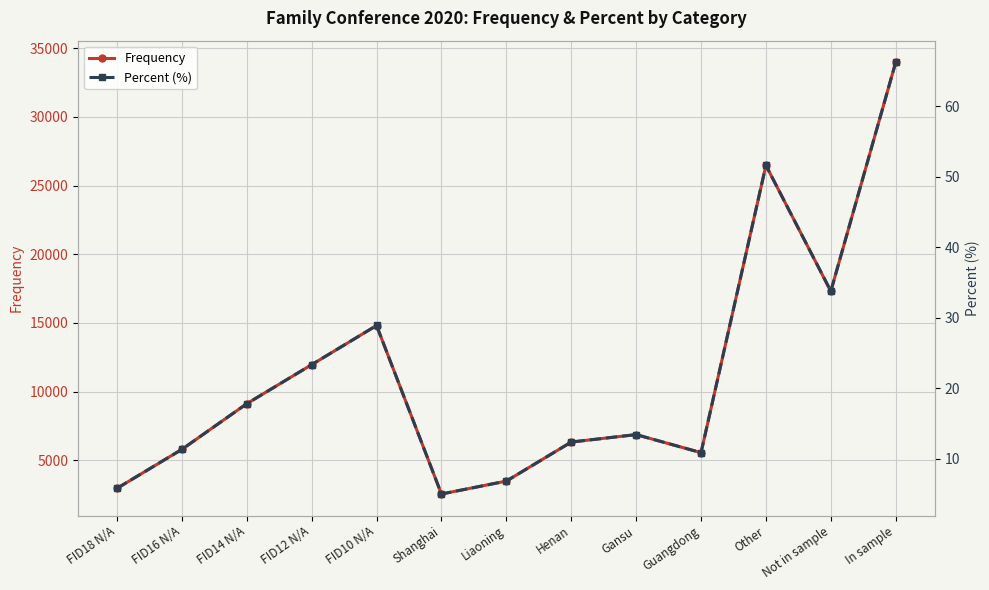

What is the sum of all Percent (%) values?

287.1